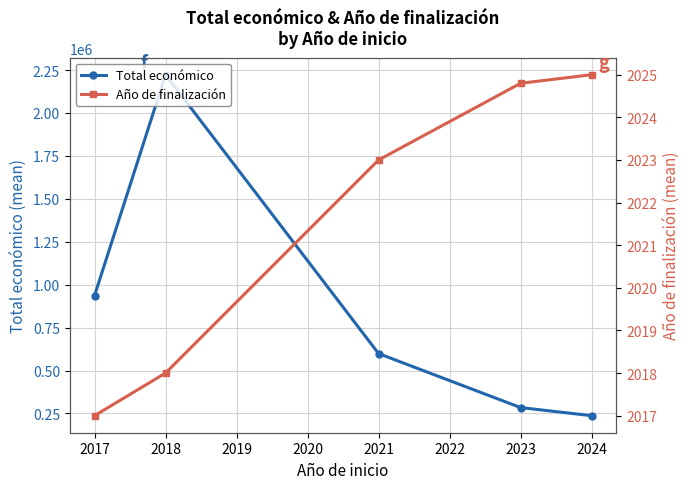

The value of Total económico at 2024 is 48733.3. True or false?

False